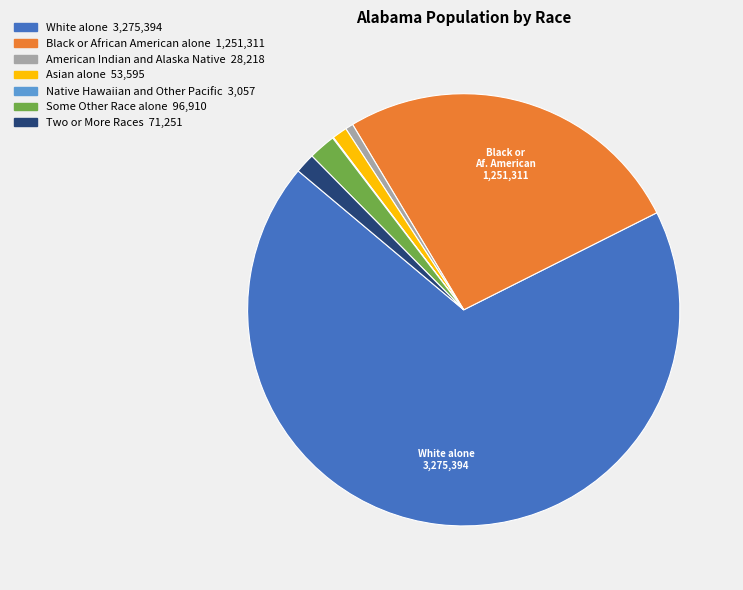

Which category has the biggest portion of the pie?

White alone